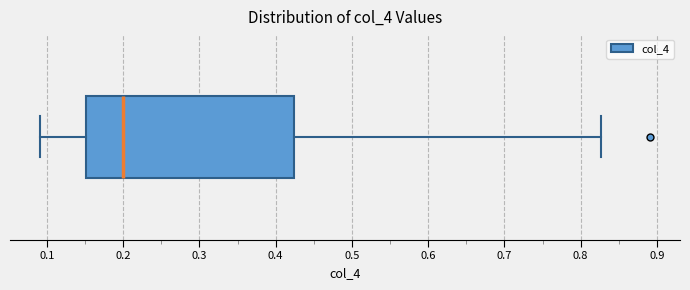

Where does the left whisker of the box end on the x-axis? The values are not printed on the chart, so give them approximately, as read against the axis.

0.09